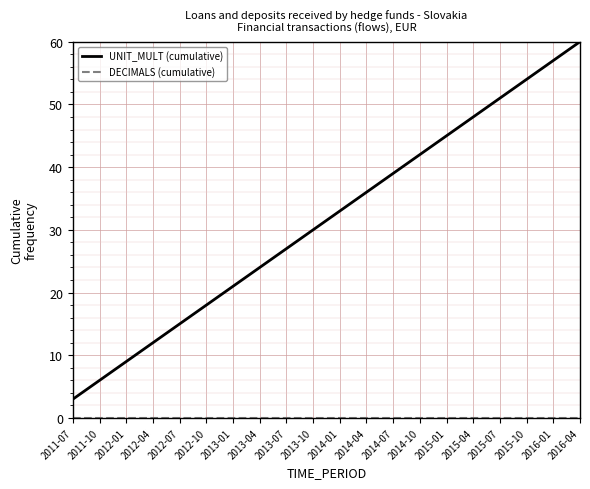

What is the difference between the UNIT_MULT (cumulative) values at 2013-01 and 2012-01?

12